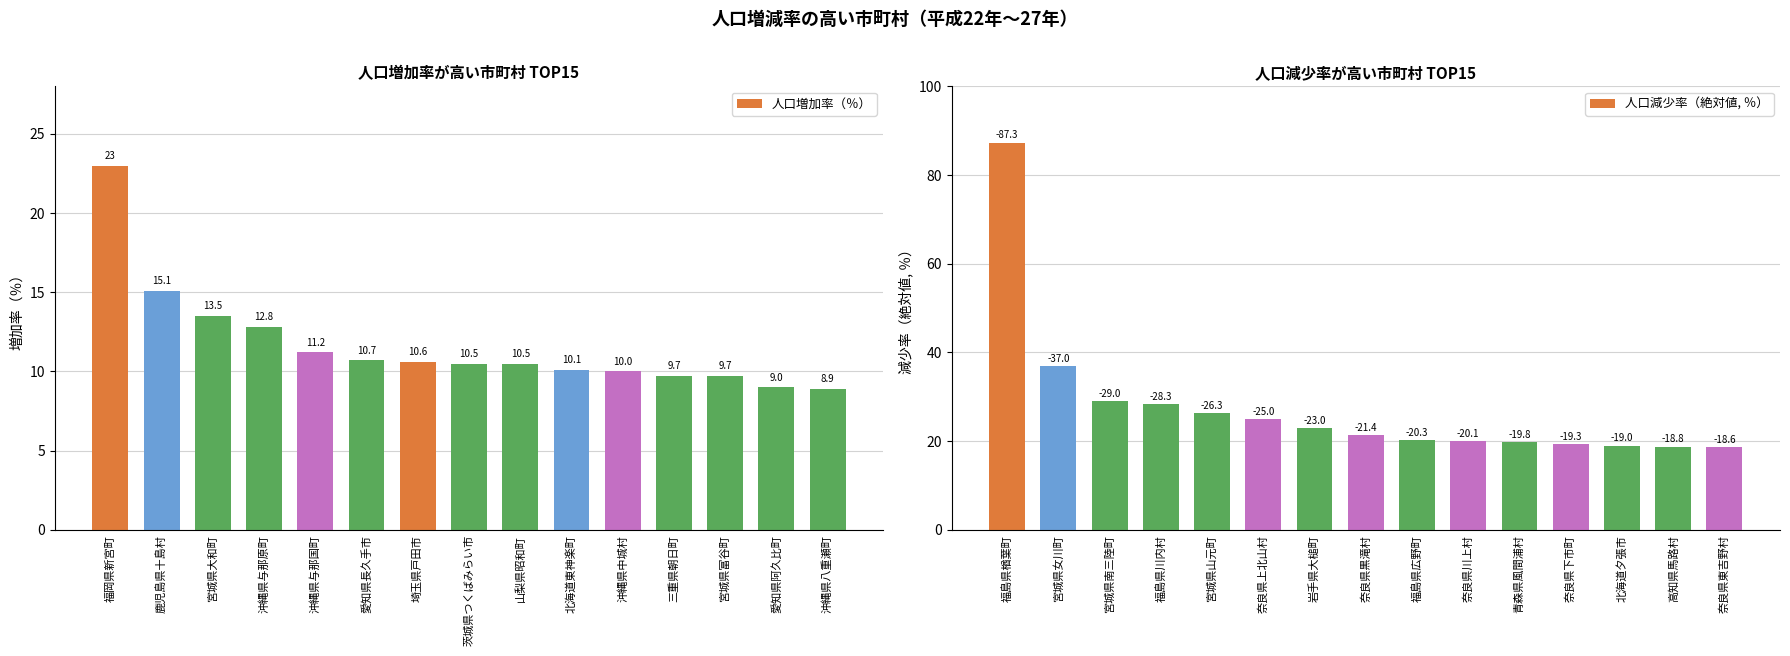

The value of 人口増加率（％） at 宮城県大和町 is 13.5. True or false?

True